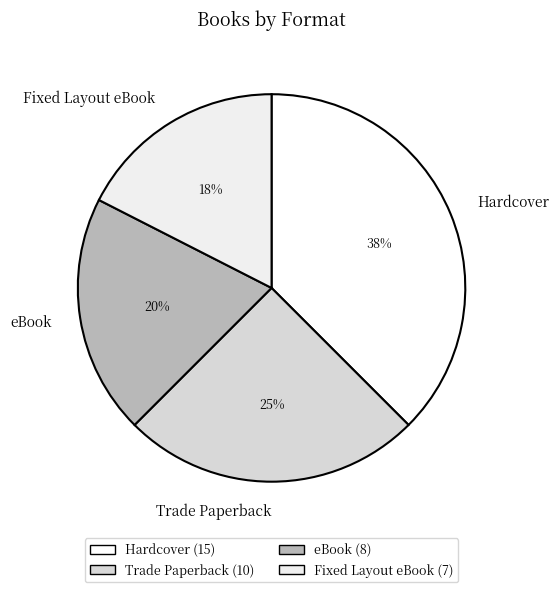

Does Fixed Layout eBook account for over 50% of the chart?

No